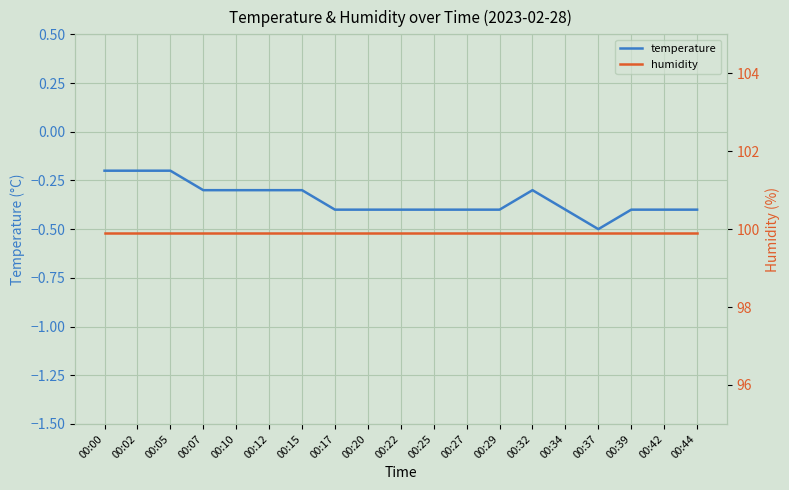

At which category is the sum across all series the highest?

00:00